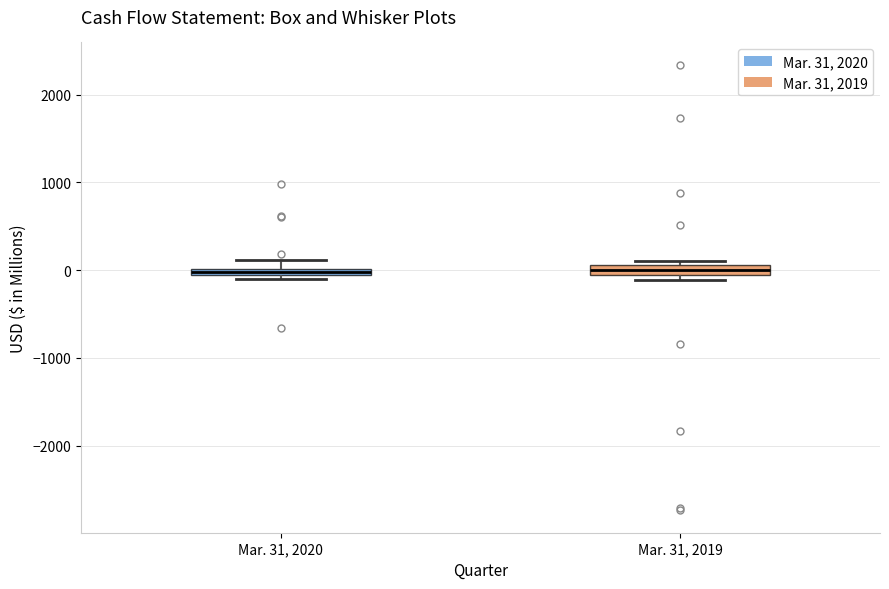

Where does the median line of the box for Mar. 31, 2019 sit on the y-axis? The values are not printed on the chart, so give them approximately, as read against the axis.

0